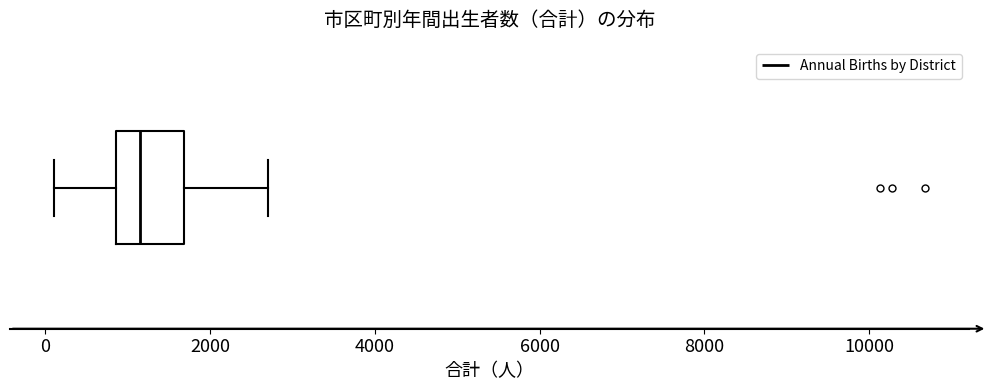

Transcribe this box plot: give where the median line is, the range the box spans, and where the two whiskers end, as read against the x-axis. The values are not printed on the chart, so give them approximately, as read against the axis.

median 1200, box 800 to 1600, whiskers 200 to 2800